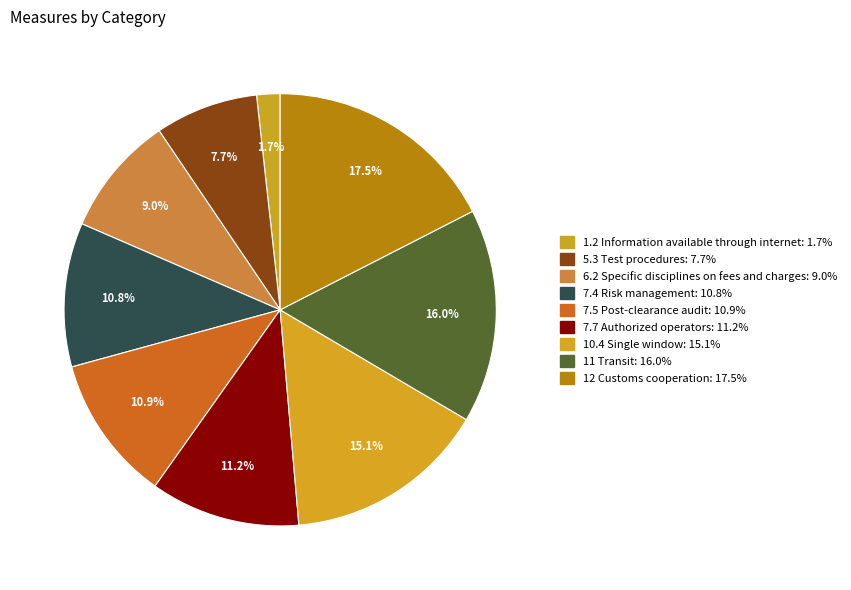

Which slice is the smallest?

1.2 Information available
through internet